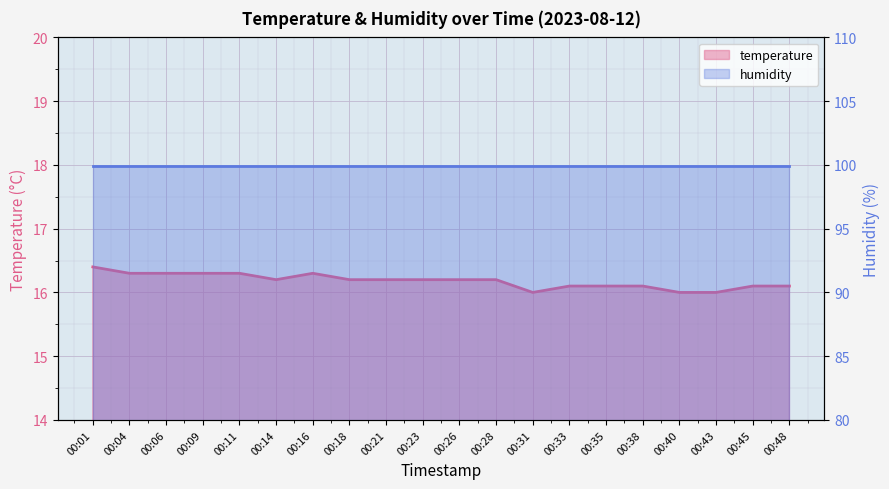

Between 00:26 and 00:48, which is larger?

00:26